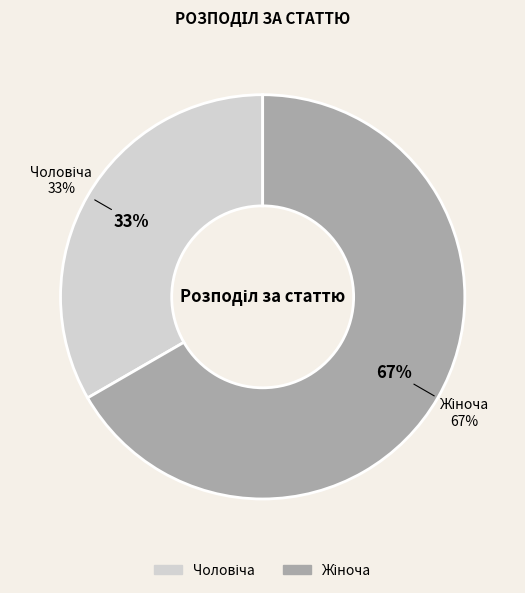

Is it true that Жіноча is 67% of the pie?

True